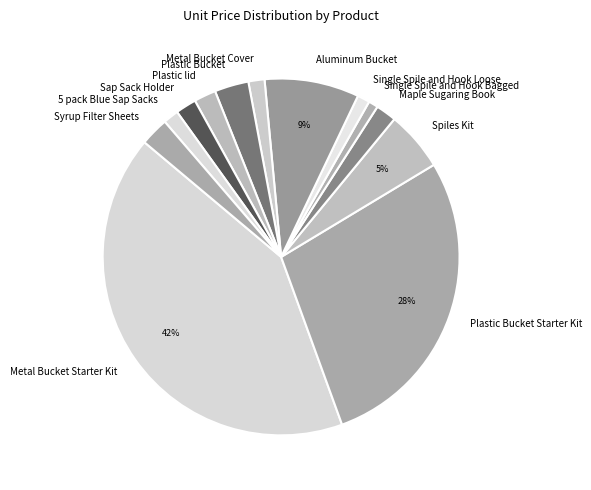

Is there any slice that represents more than half of the pie?

No